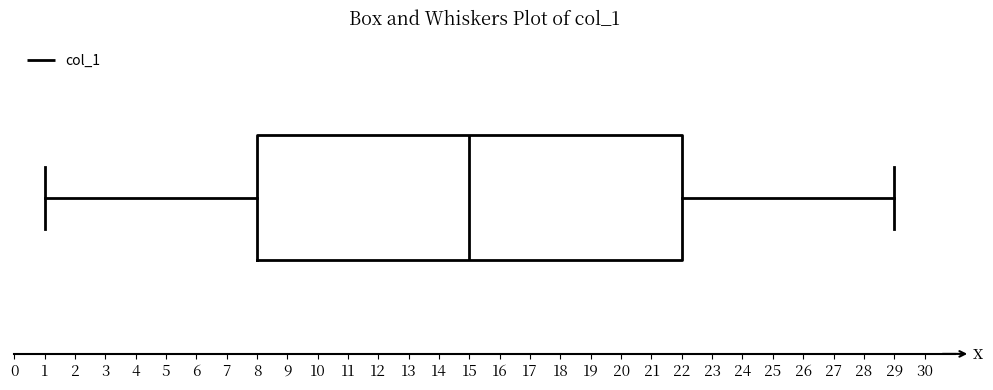

Where does the right whisker of the box end on the x-axis? The values are not printed on the chart, so give them approximately, as read against the axis.

29